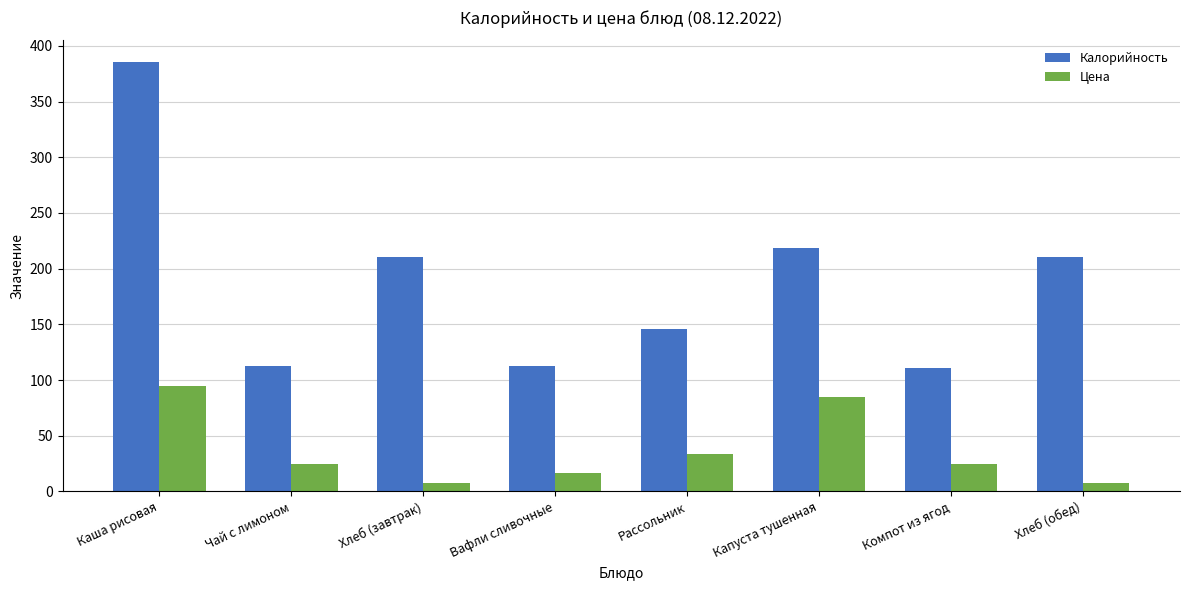

What is the approximate value of Калорийность at Хлеб (обед)?

210.2